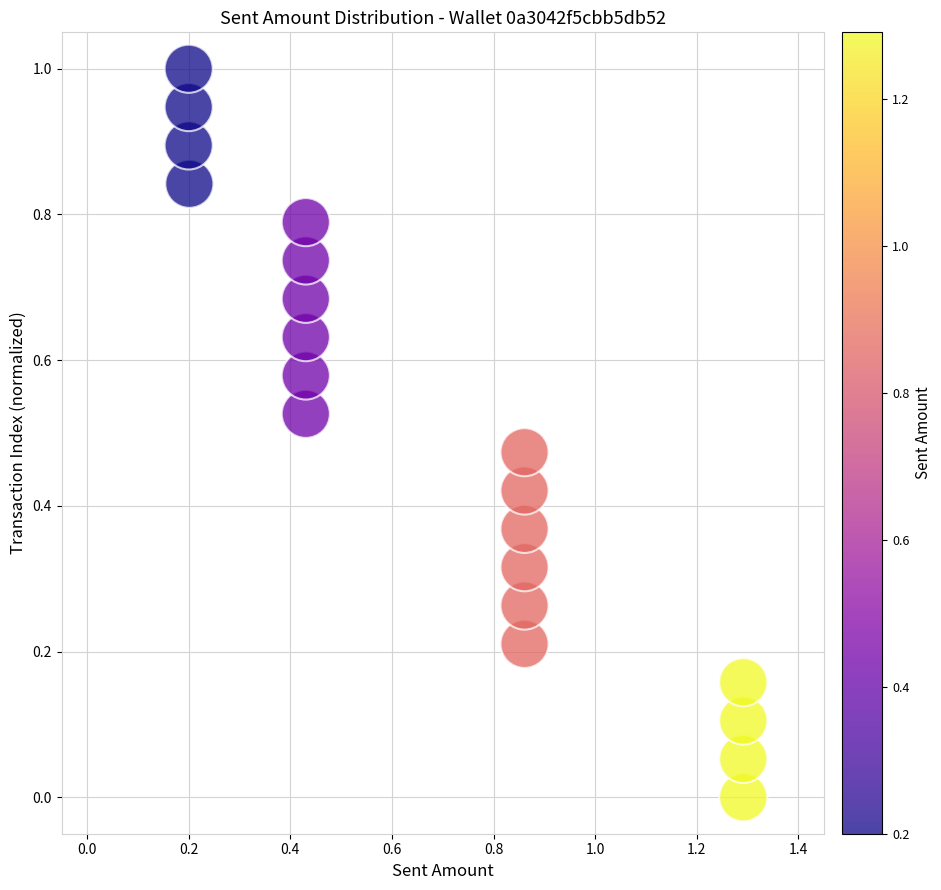

What is the range of Y values (max minus min)?

1.0